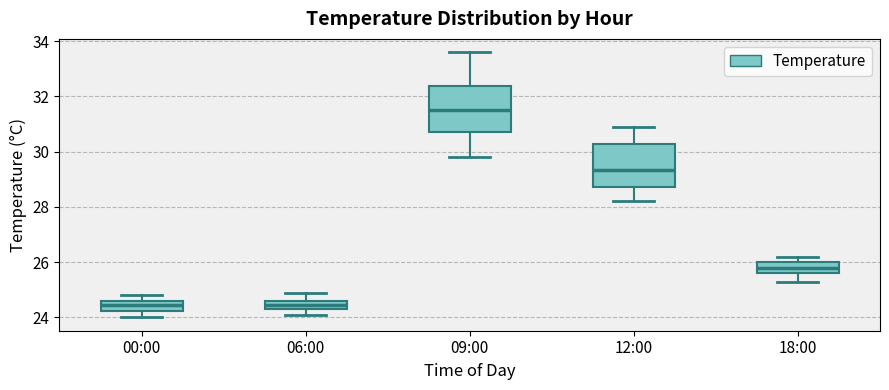

Reading left to right, transcribe this box plot: for each box, give where its median line is, the range the box spans, and where its two whiskers end, as read against the y-axis. The values are not printed on the chart, so give them approximately, as read against the axis.

00:00: median 24.4, box 24.2 to 24.6, whiskers 24.0 to 24.8
06:00: median 24.4 (inside the box), box 24.4 to 24.6, whiskers 24.2 to 25.0
09:00: median 31.6, box 30.8 to 32.4, whiskers 29.8 to 33.6
12:00: median 29.4, box 28.8 to 30.2, whiskers 28.2 to 31.0
18:00: median 25.8, box 25.6 to 26.0, whiskers 25.4 to 26.2